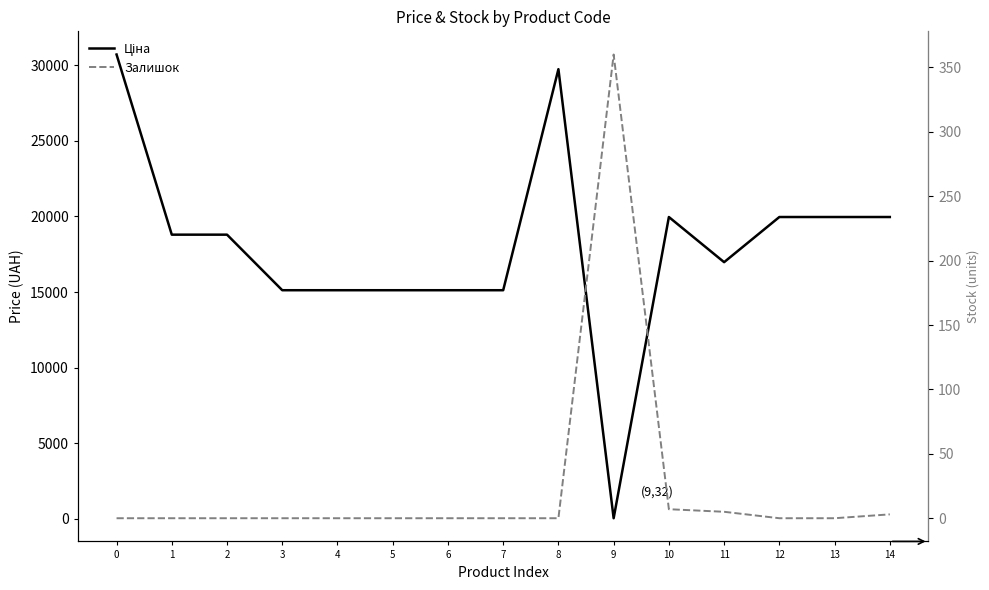

Which series ends up on top after the final intersection of Залишок and Ціна?

Ціна